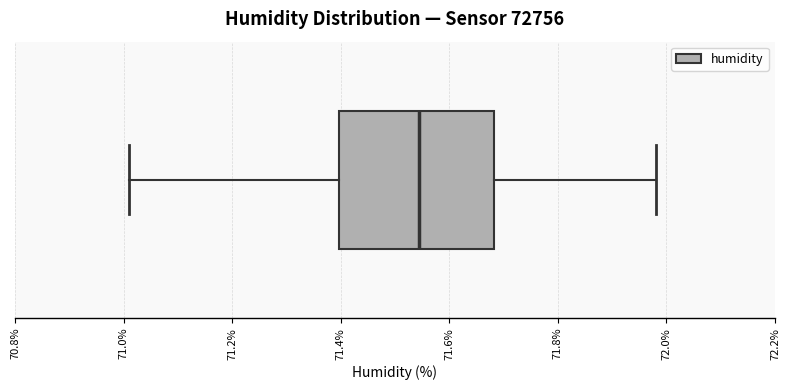

Transcribe this box plot: give where the median line is, the range the box spans, and where the two whiskers end, as read against the x-axis. The values are not printed on the chart, so give them approximately, as read against the axis.

median 71.54, box 71.40 to 71.68, whiskers 71.02 to 71.98